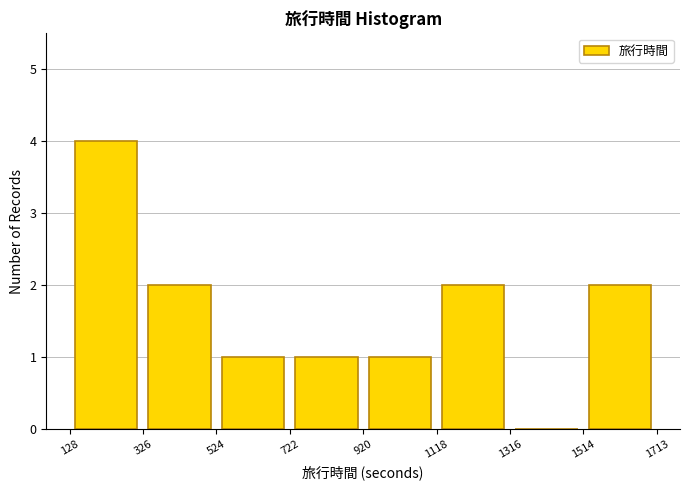

Reading left to right, transcribe this chart: for each bar, give the range it covers on the x-axis and its height. The values are not printed on the chart, so give them approximately, as read against the axis.

128 to 326: 4
326 to 524: 2
524 to 722: 1
722 to 920: 1
920 to 1118: 1
1118 to 1316: 2
1316 to 1514: 0
1514 to 1713: 2